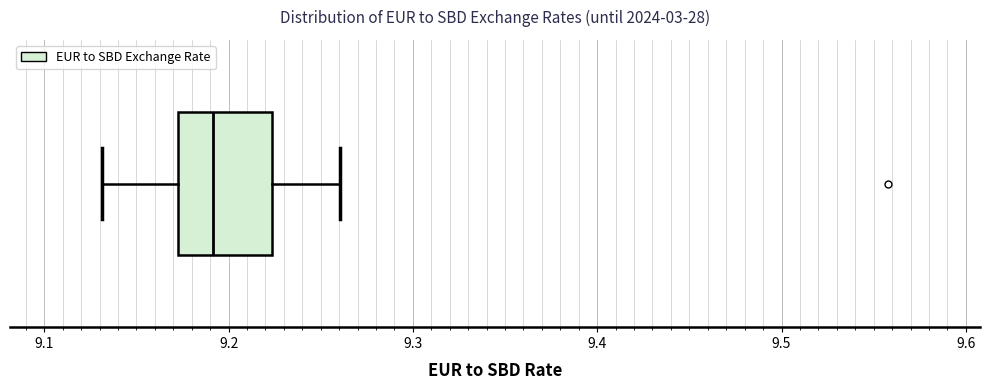

Where does the median line of the box sit on the x-axis? The values are not printed on the chart, so give them approximately, as read against the axis.

9.19